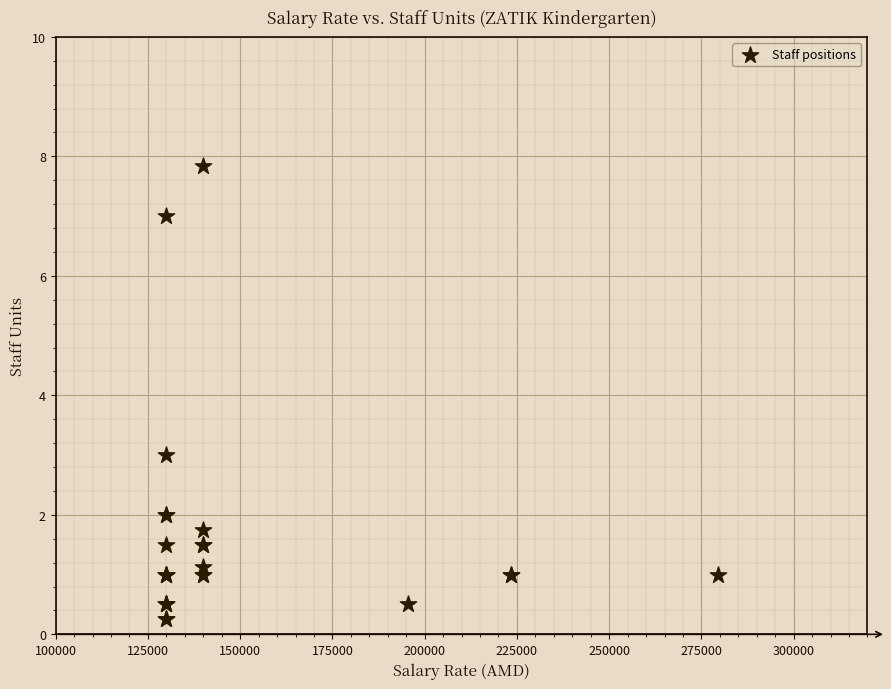

What Y value in the scatter plot is closest to 4?

3.0